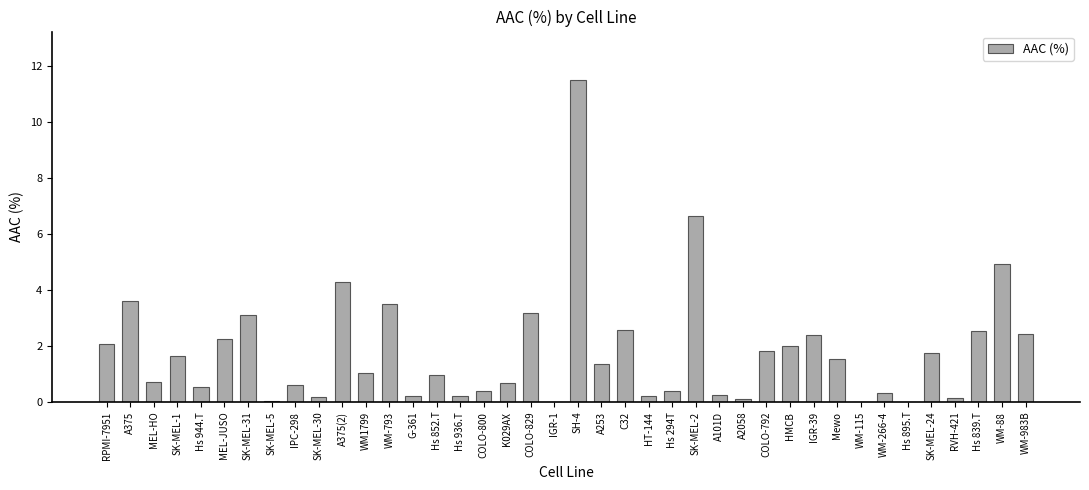

Is it true that the value at Mewo is 1.5?

True